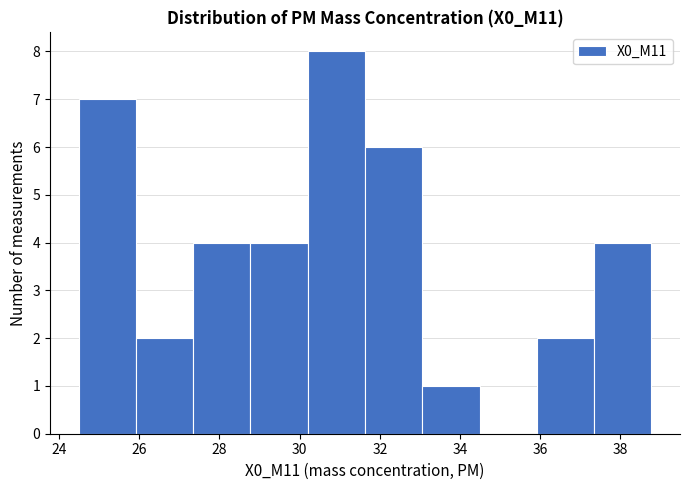

Reading left to right, transcribe this chart: for each bar, give the range it covers on the x-axis and its height. Neither the bar edges nor the heights are printed on the chart, so give them approximately, as read against the axes.

24.4 to 26.0: 7
26.0 to 27.4: 2
27.4 to 28.8: 4
28.8 to 30.2: 4
30.2 to 31.6: 8
31.6 to 33.0: 6
33.0 to 34.4: 1
34.4 to 36.0: 0
36.0 to 37.4: 2
37.4 to 38.8: 4